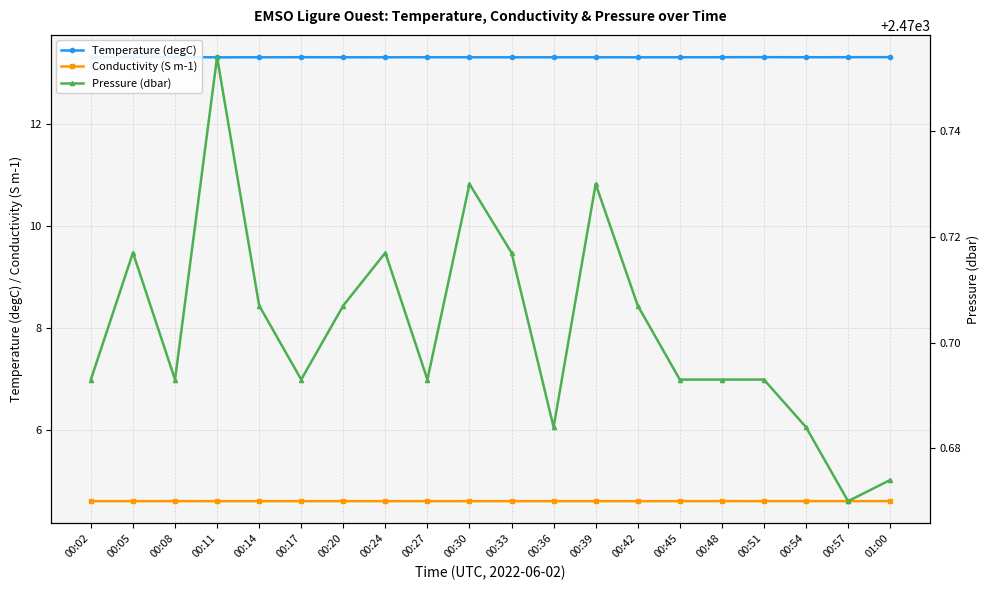

Between 00:14 and 00:36, which is larger?

00:14